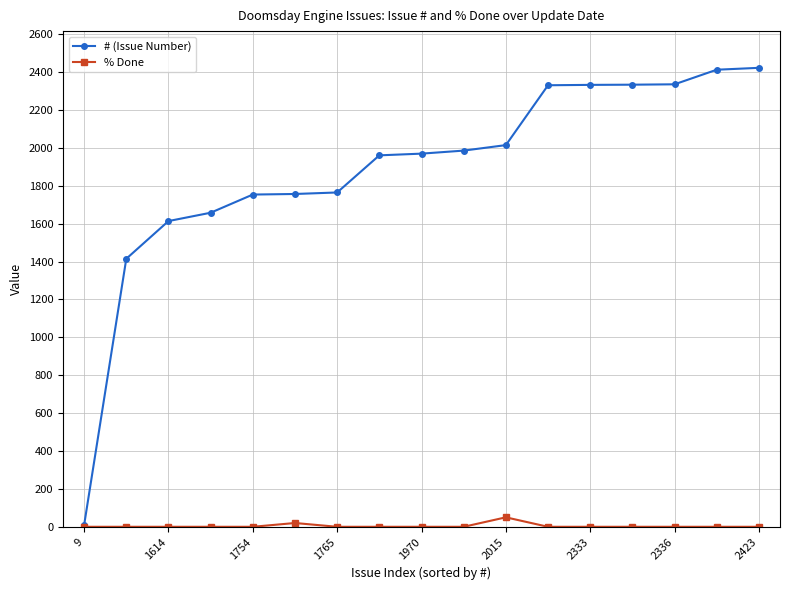

How many lines are shown in the chart?

2